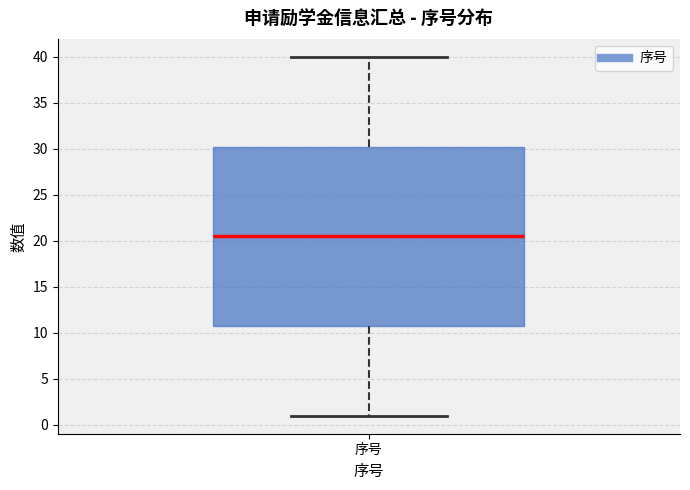

Read this box plot against the y-axis: the position of the median line, the range covered by the box, and the ends of both whiskers. The values are not printed on the chart, so give them approximately, as read against the axis.

median 20.5, box 11.0 to 30.5, whiskers 1.0 to 40.0